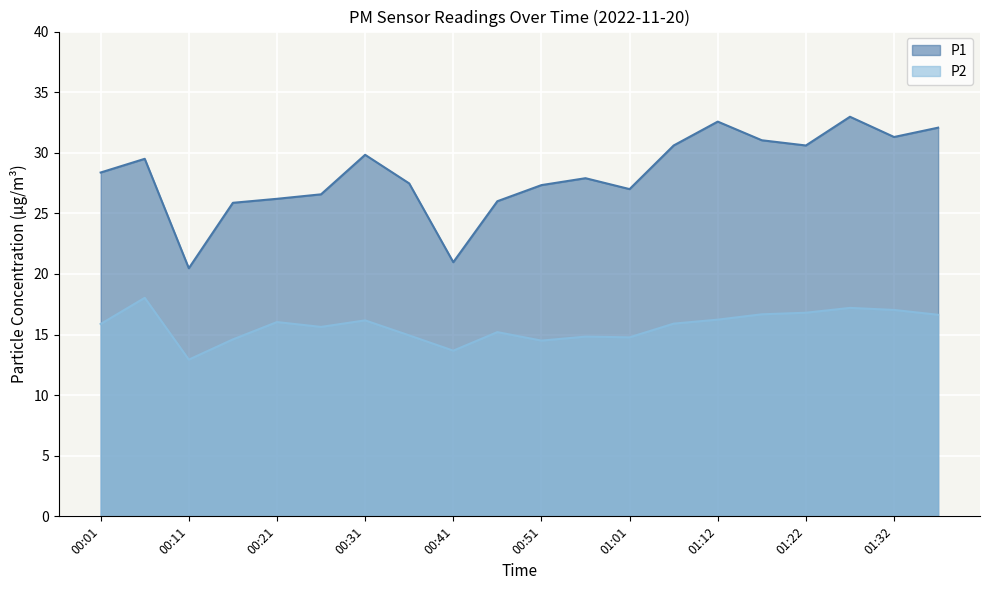

At which category is the sum across all series the highest?

01:27